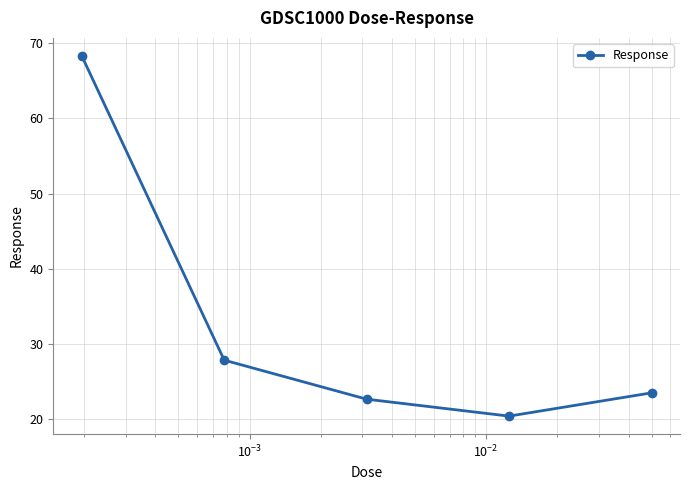

What is the difference between the second highest and second lowest values?

5.2